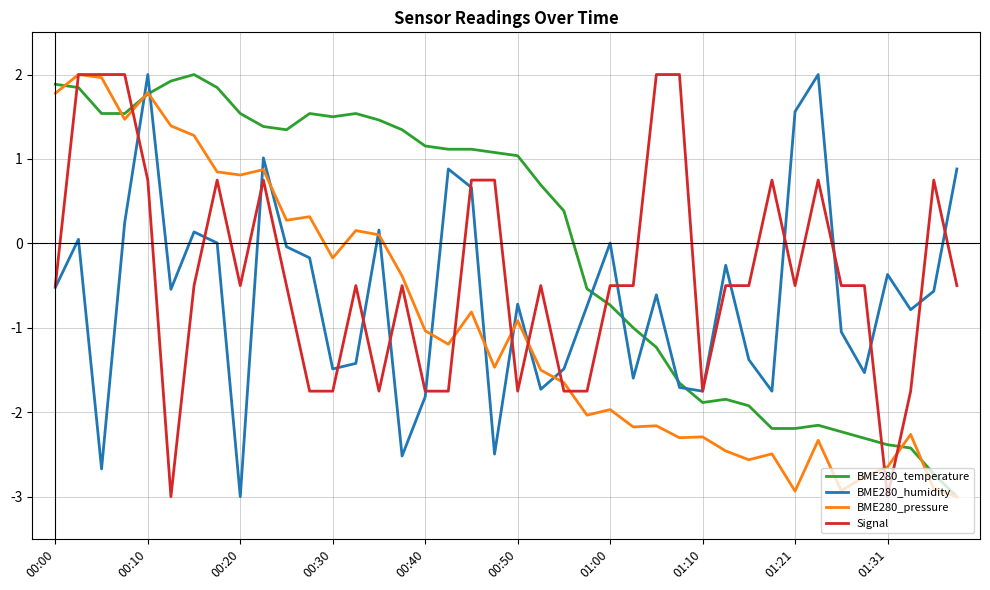

What is the minimum value for Signal?

-3.0